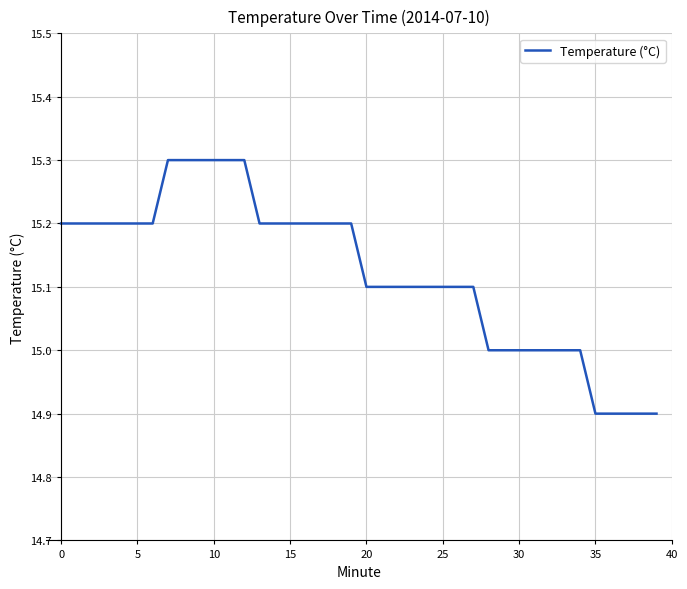

What is the minimum value shown in the chart?

14.9